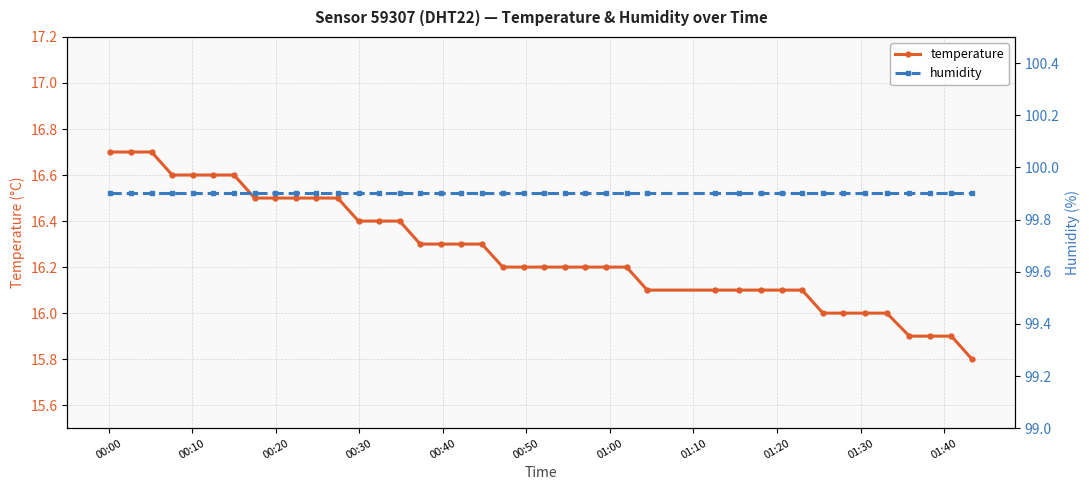

Is this an area chart (filled region under the line)?

No